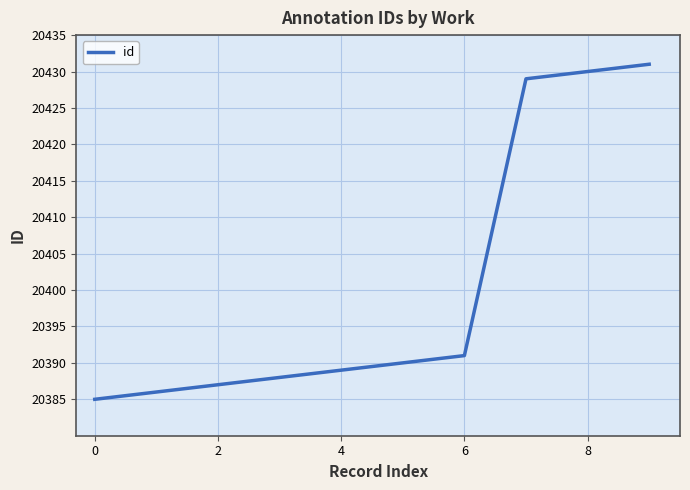

What is the greatest value displayed?

20431